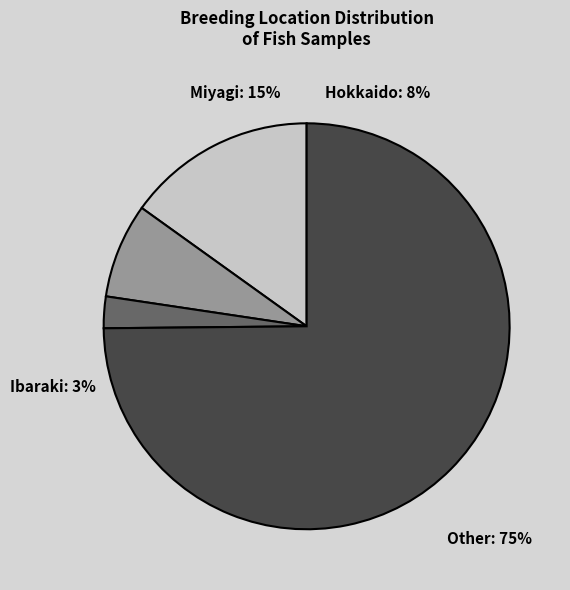

Which slice is the largest?

Other